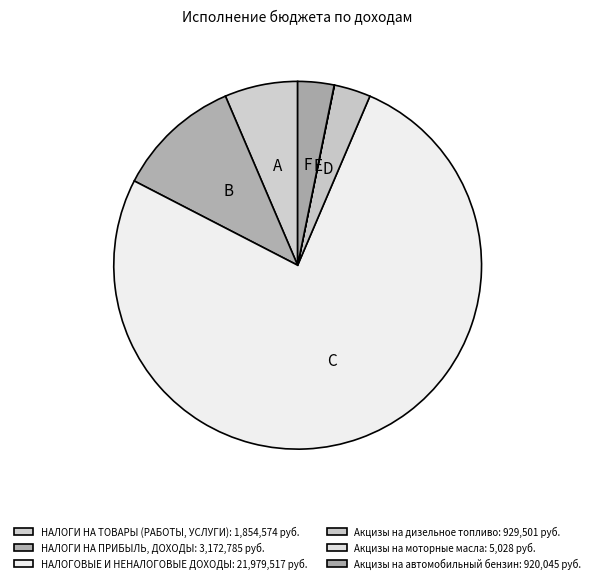

How many slices are in this pie chart?

6